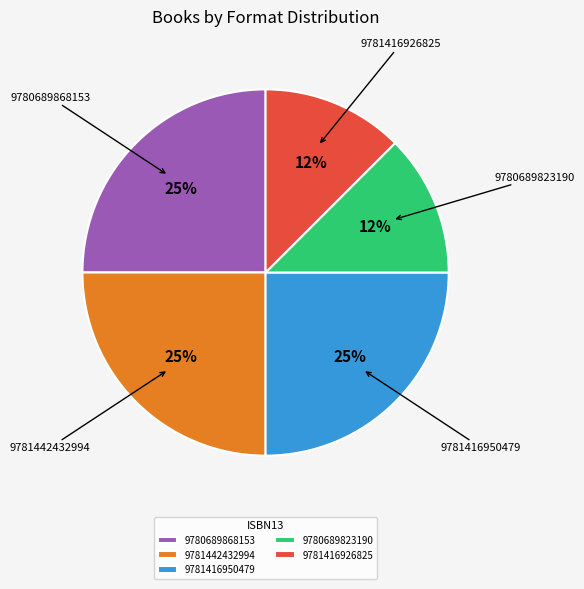

Does 9780689868153 account for over 50% of the chart?

No